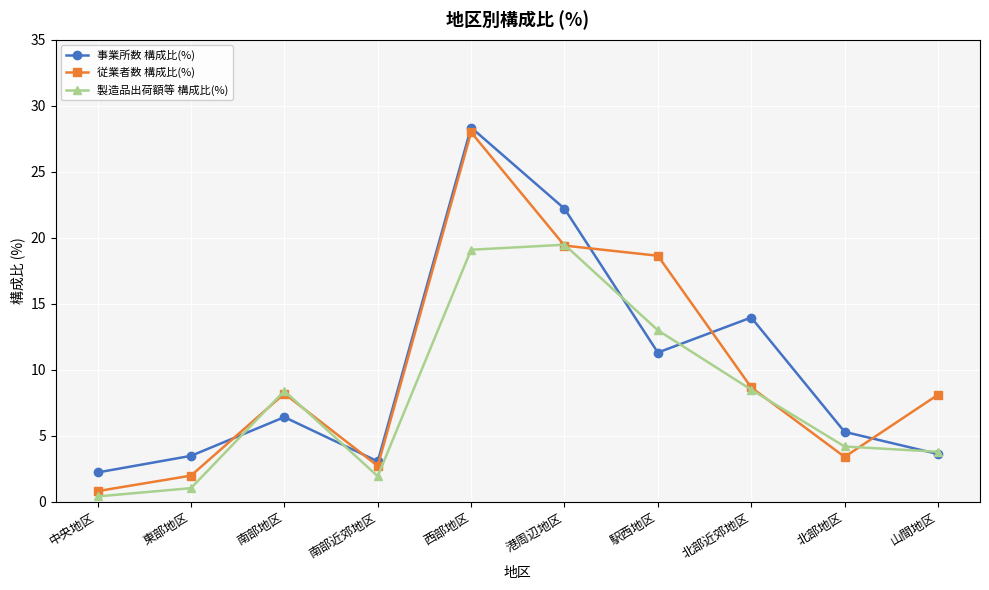

Is this an area chart (filled region under the line)?

No